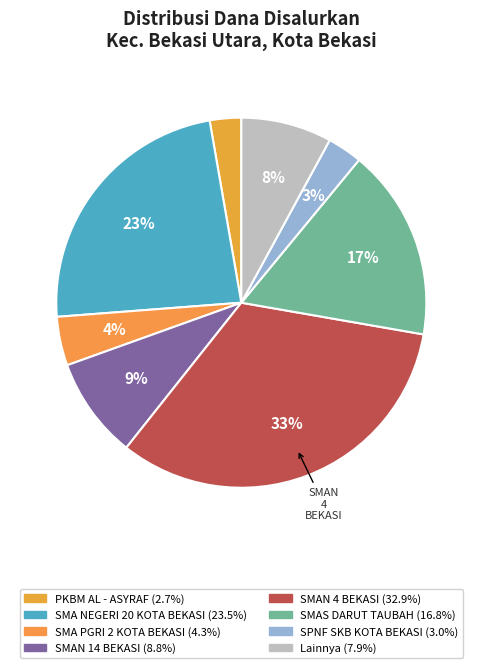

Which category has the biggest portion of the pie?

SMAN 4 BEKASI